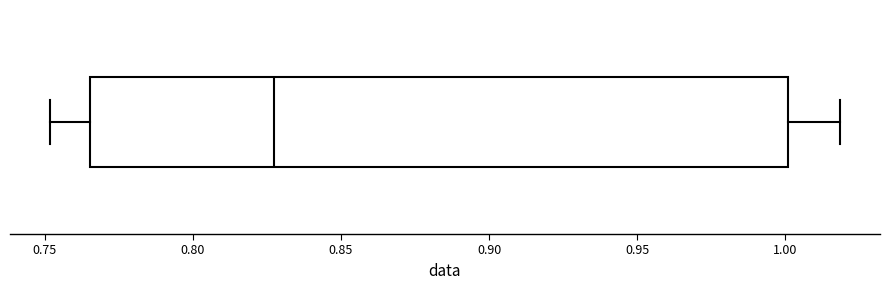

Transcribe this box plot: give where the median line is, the range the box spans, and where the two whiskers end, as read against the x-axis. The values are not printed on the chart, so give them approximately, as read against the axis.

median 0.825, box 0.765 to 1.000, whiskers 0.750 to 1.020